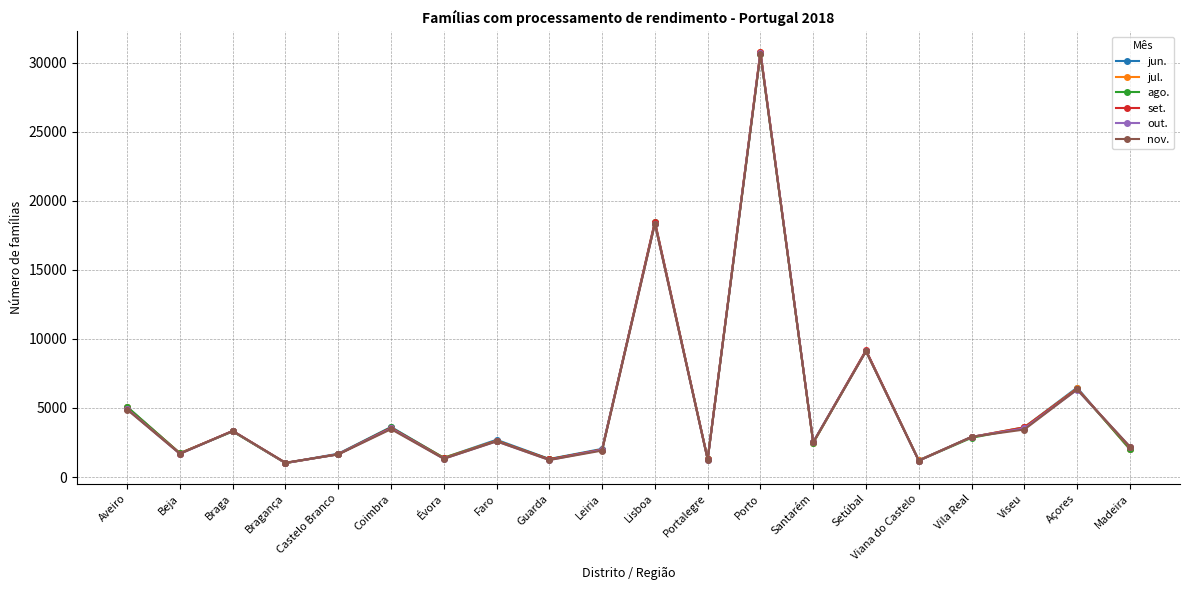

How many lines are shown in the chart?

6